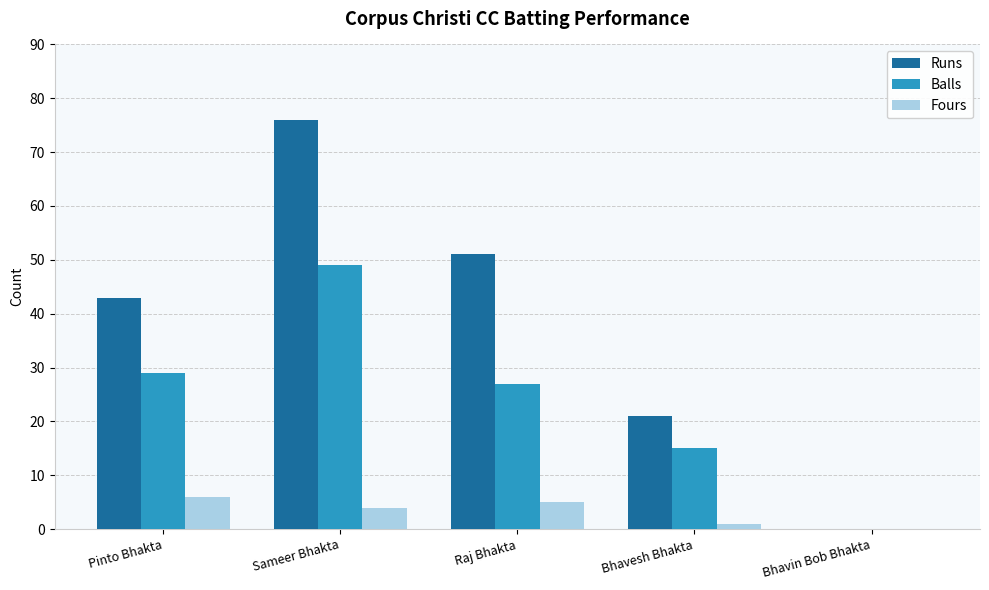

Which series has the largest total across all categories?

Runs